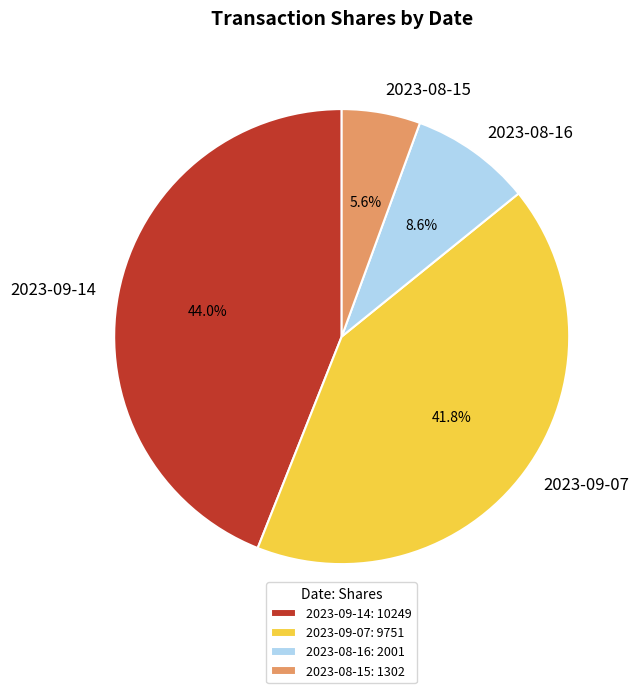

What is the total percentage of 2023-08-15 and 2023-09-07?

47.4%